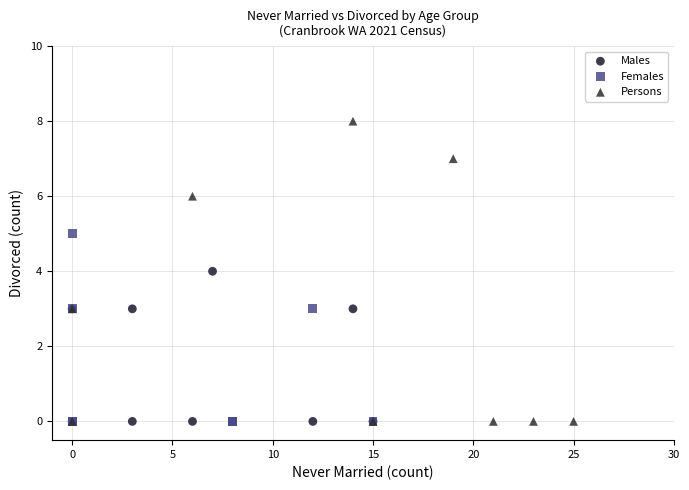

Which series has the widest spread of Y values?

Persons